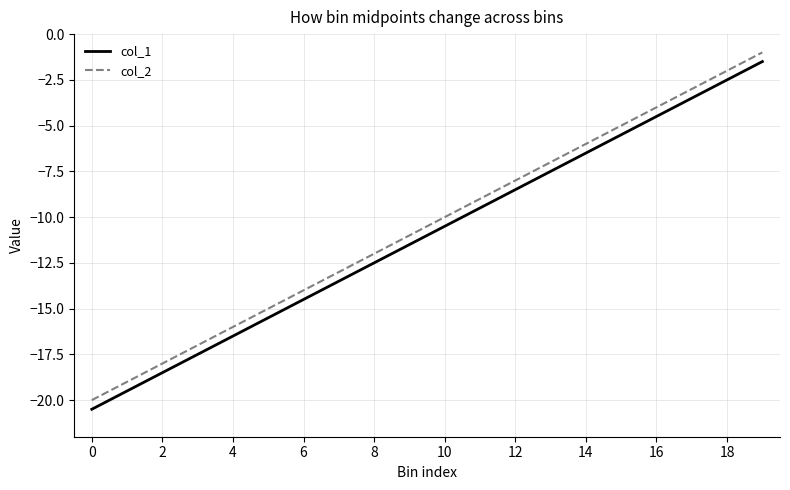

True or false: col_2 and col_1 intersect in this chart.

False